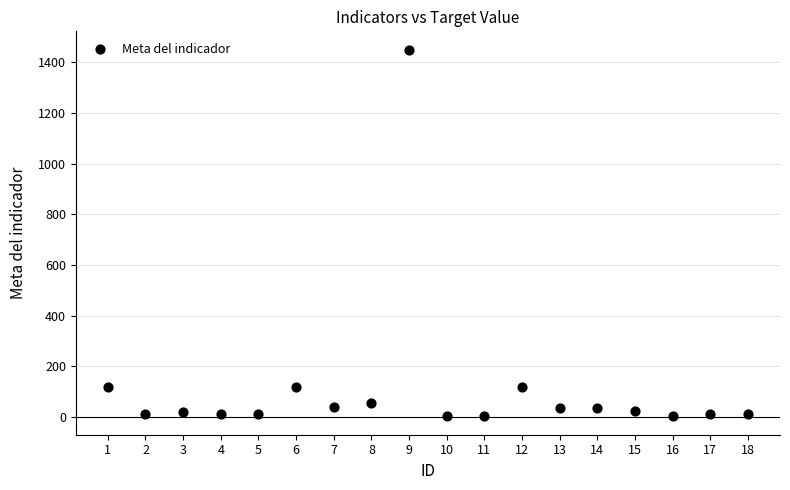

What is the range of Y values (max minus min)?

1448